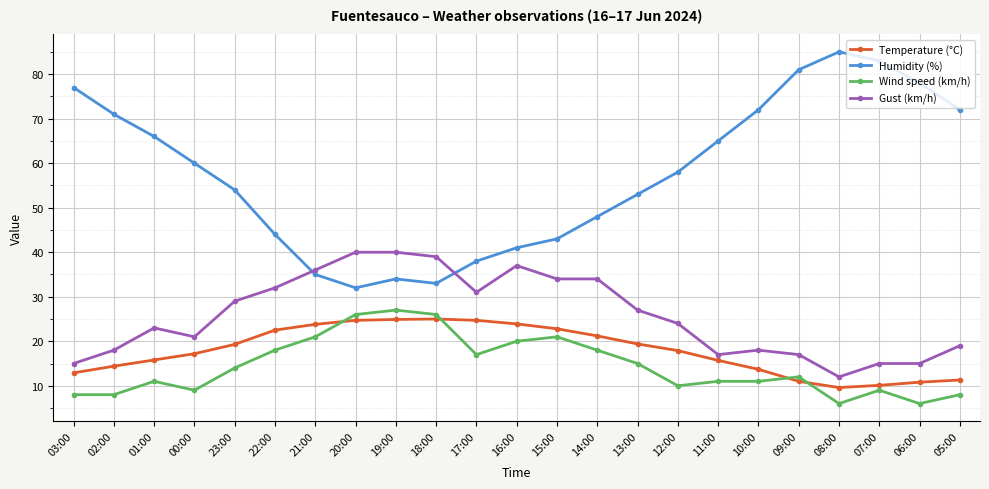

At which category does Gust (km/h) reach its first local valley?

00:00